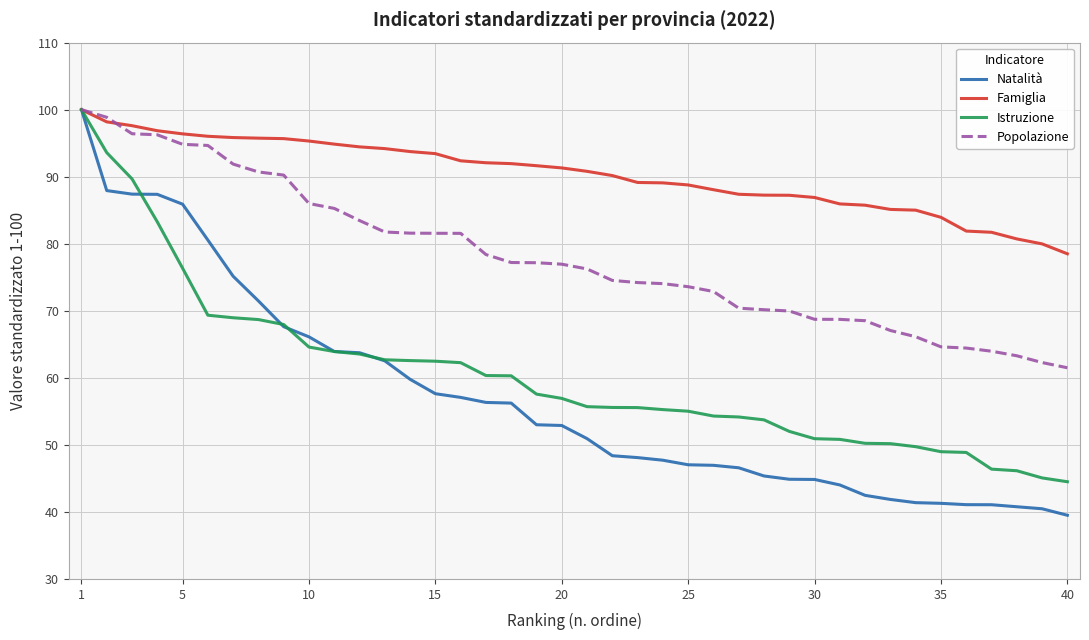

Which series has the largest total across all categories?

Famiglia